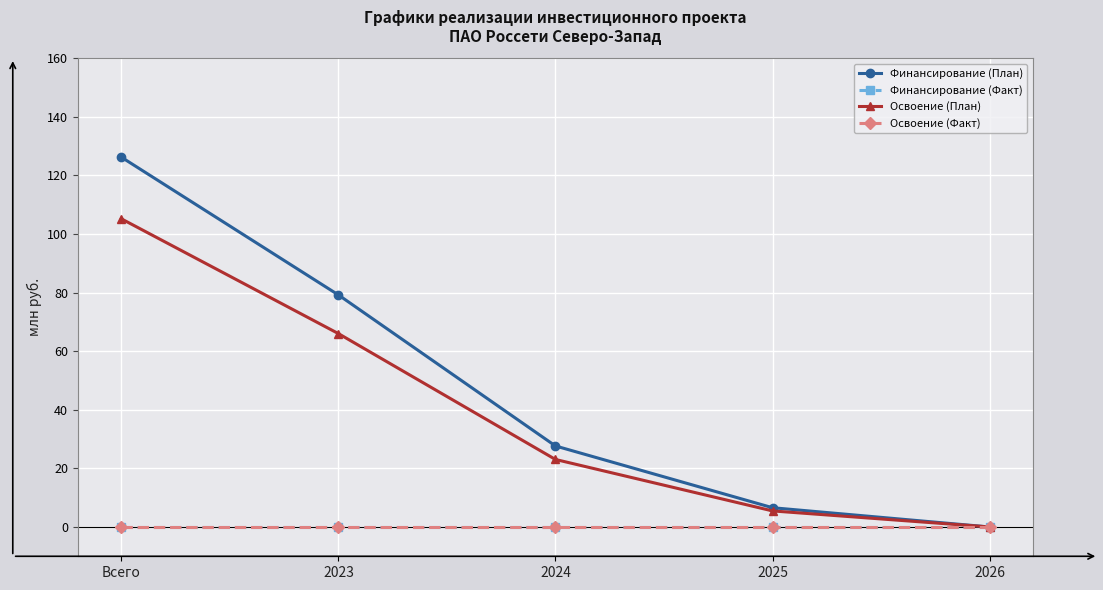

At which category is the sum across all series the highest?

Всего